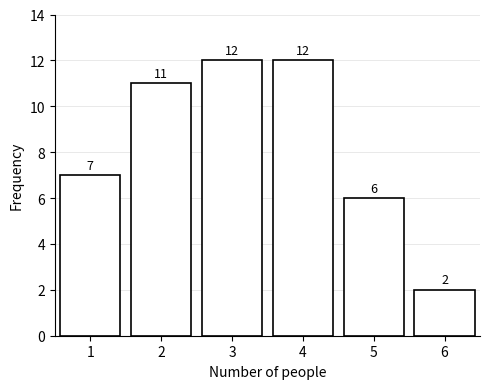

Reading left to right, what are all the values shown in this chart?

1=7	2=11	3=12	4=12	5=6	6=2